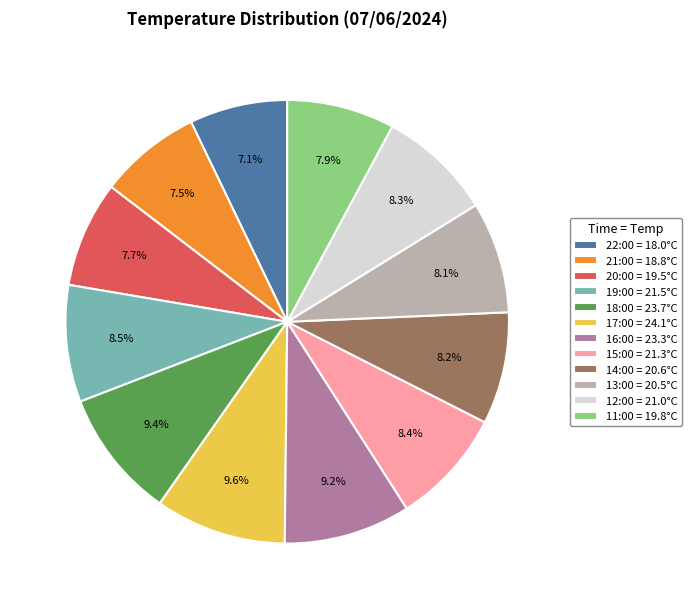

The 22:00 slice represents 7% of the pie. True or false?

True